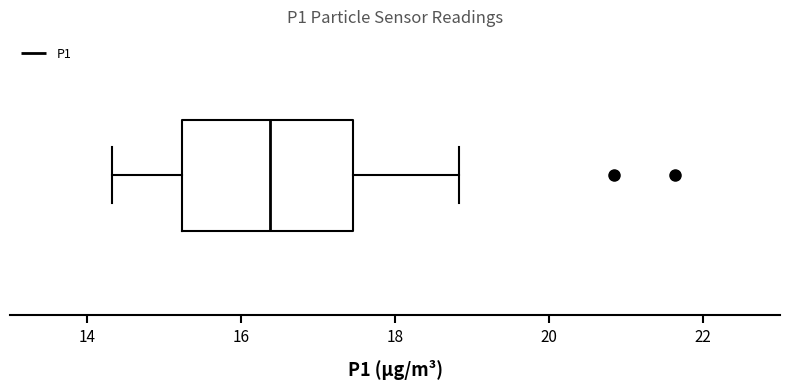

Read this box plot against the x-axis: the position of the median line, the range covered by the box, and the ends of both whiskers. The values are not printed on the chart, so give them approximately, as read against the axis.

median 16.4, box 15.2 to 17.4, whiskers 14.4 to 18.8